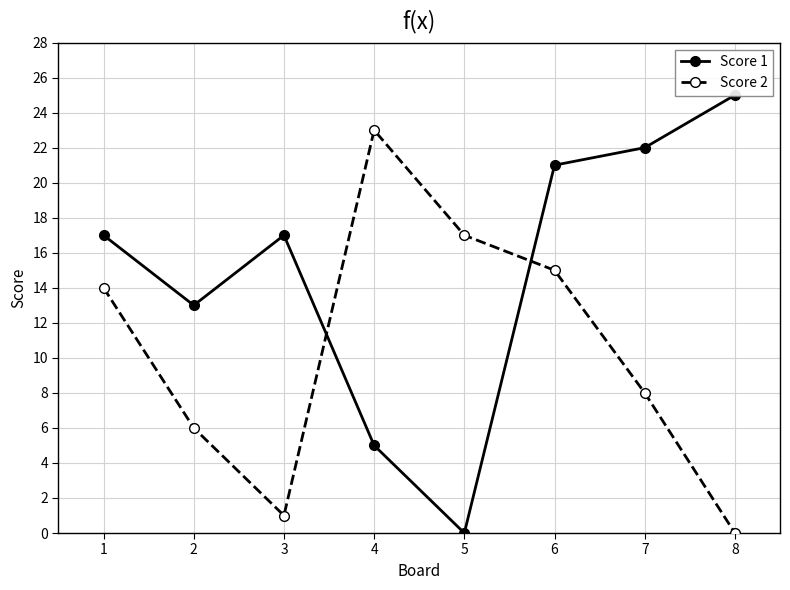

Reading left to right, list all the values displayed in this chart.

Score 1: 17	13	17	5	0	21	22	25
Score 2: 14	6	1	23	17	15	8	0